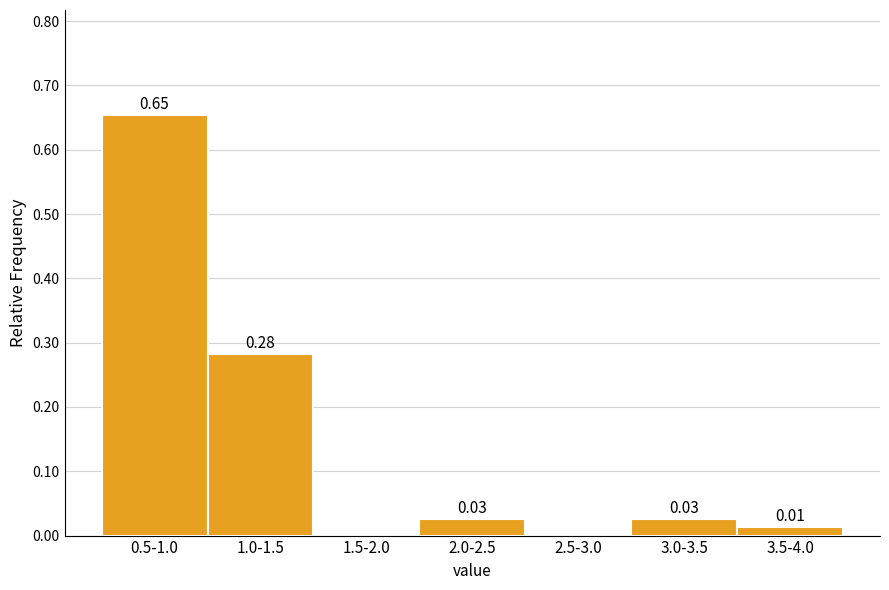

Between 3.5-4.0 and 2.5-3.0, which is larger?

3.5-4.0